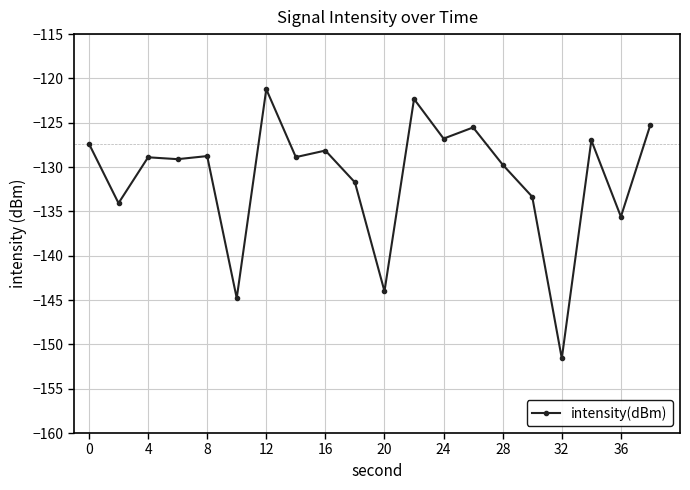

What is the minimum value shown in the chart?

-151.6